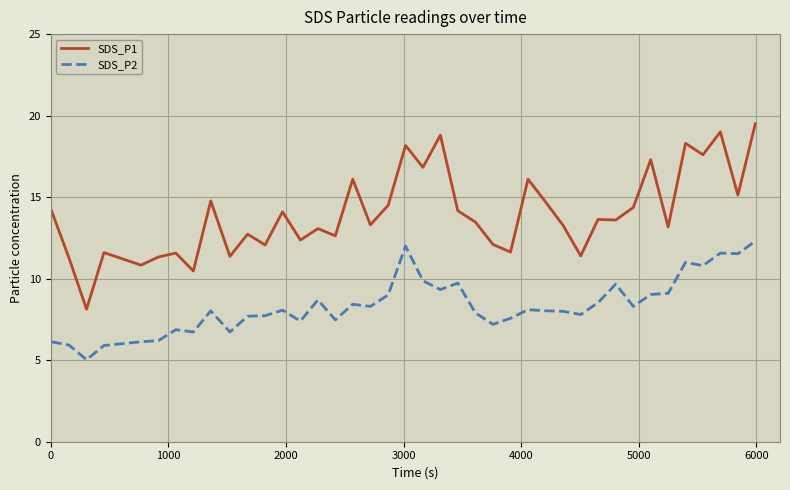

Which series has the largest range (max minus min)?

SDS_P1